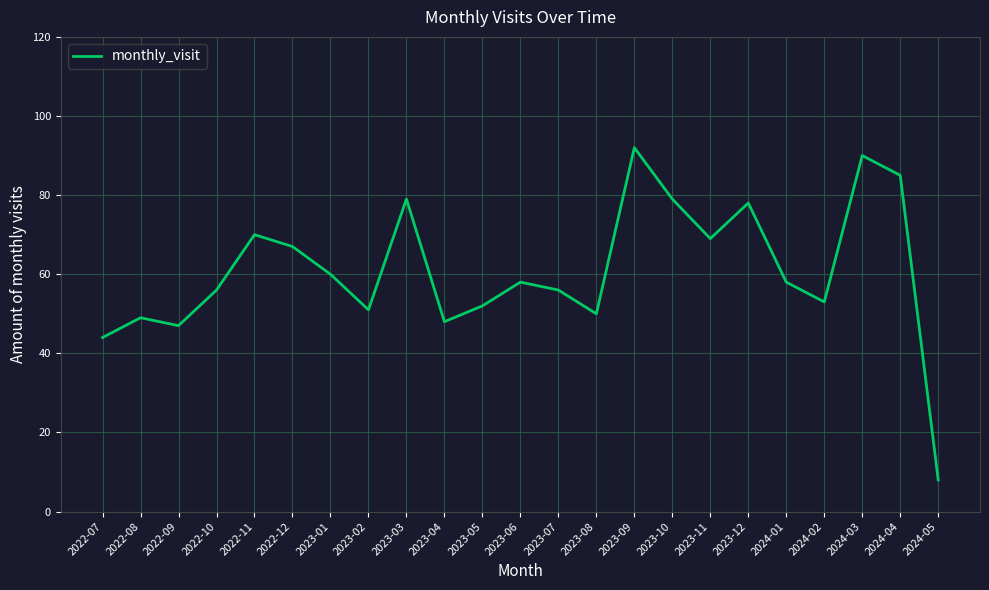

At which label does the data first exceed 58?

2022-11